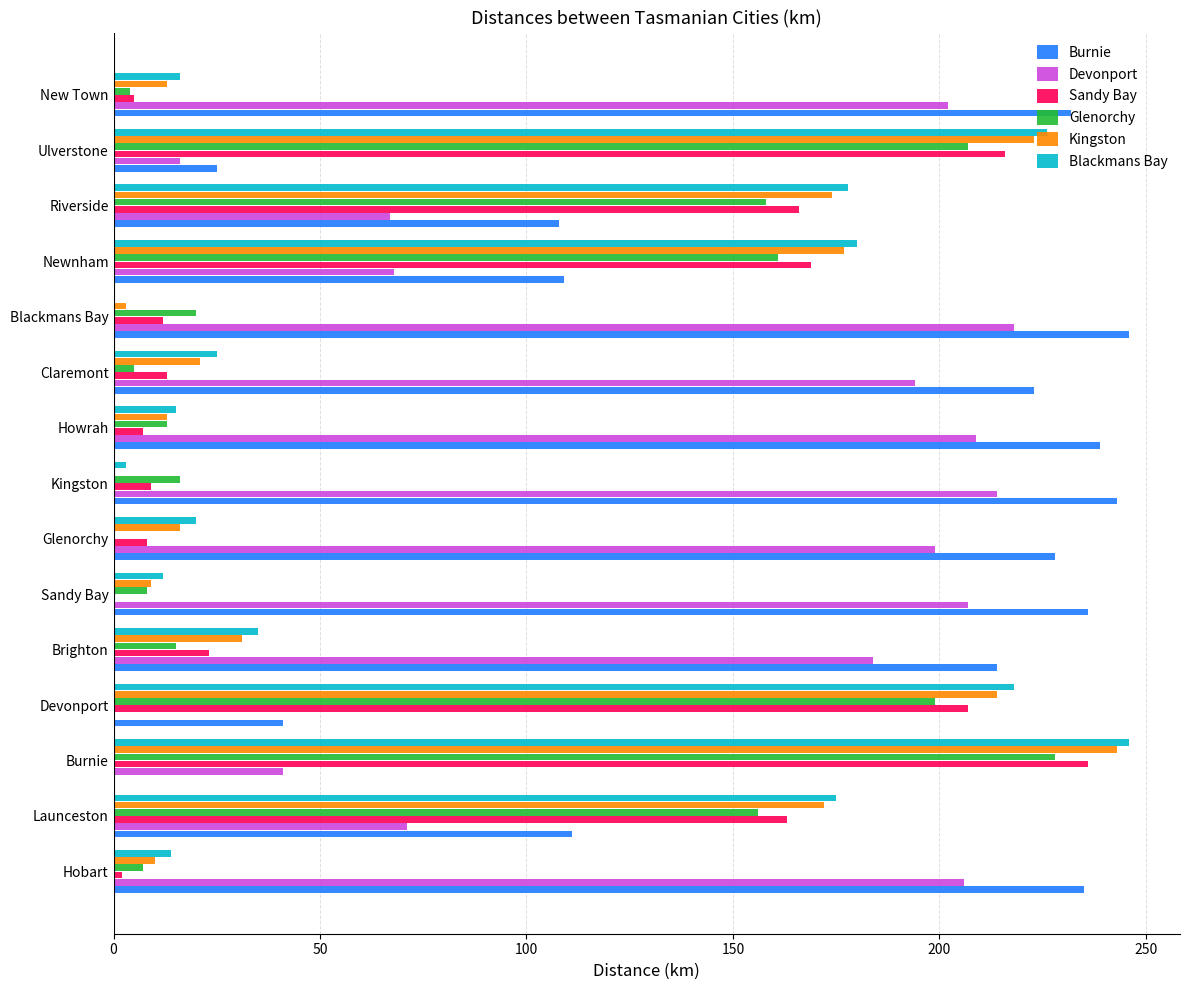

What is the approximate value of Burnie at Ulverstone?

25